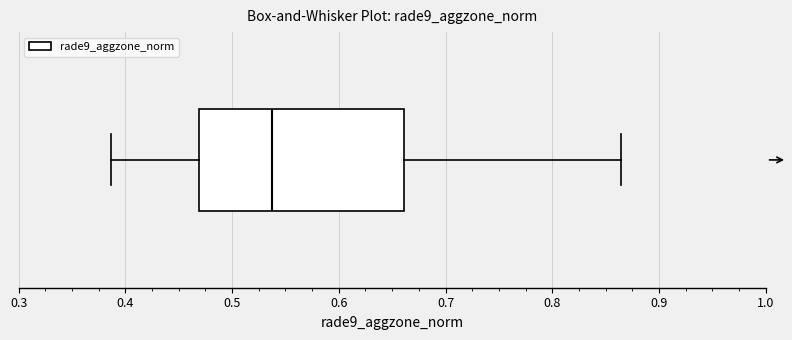

Where is the right edge of the box on the x-axis? The values are not printed on the chart, so give them approximately, as read against the axis.

0.66